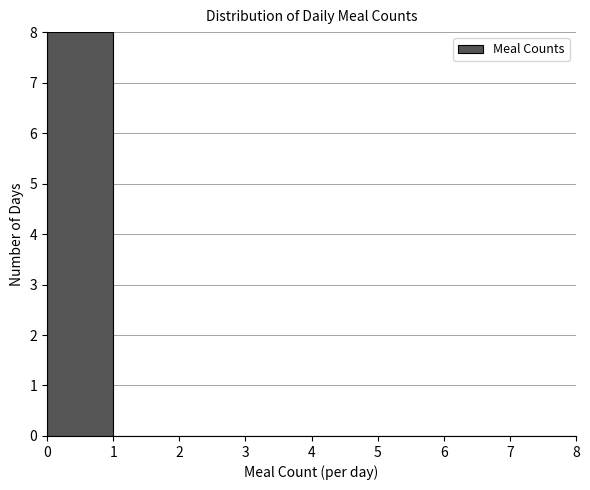

Reading left to right, transcribe this chart: for each bar, give the range it covers on the x-axis and its height. The values are not printed on the chart, so give them approximately, as read against the axis.

0 to 1: 8
1 to 2: 0
2 to 3: 0
3 to 4: 0
4 to 5: 0
5 to 6: 0
6 to 7: 0
7 to 8: 0